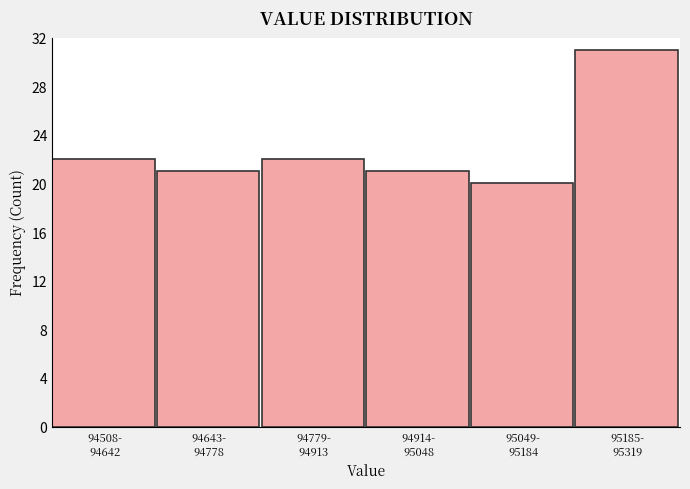

Reading left to right, transcribe all the data shown in this chart.

22	21	22	21	20	31